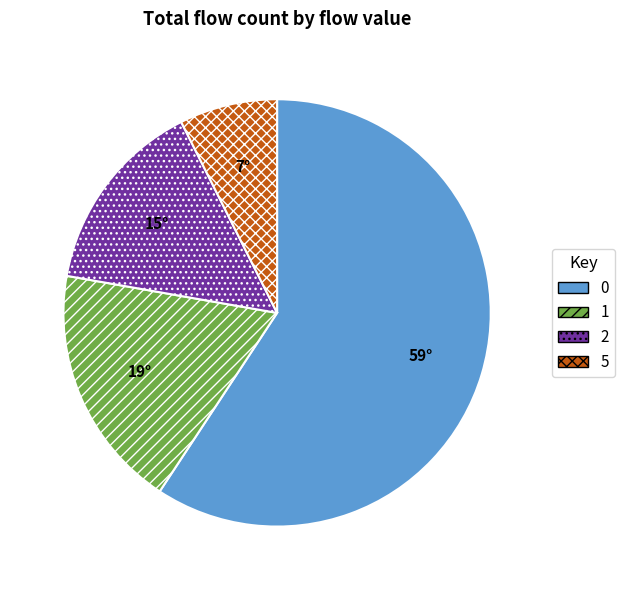

Which slice is the smallest?

5